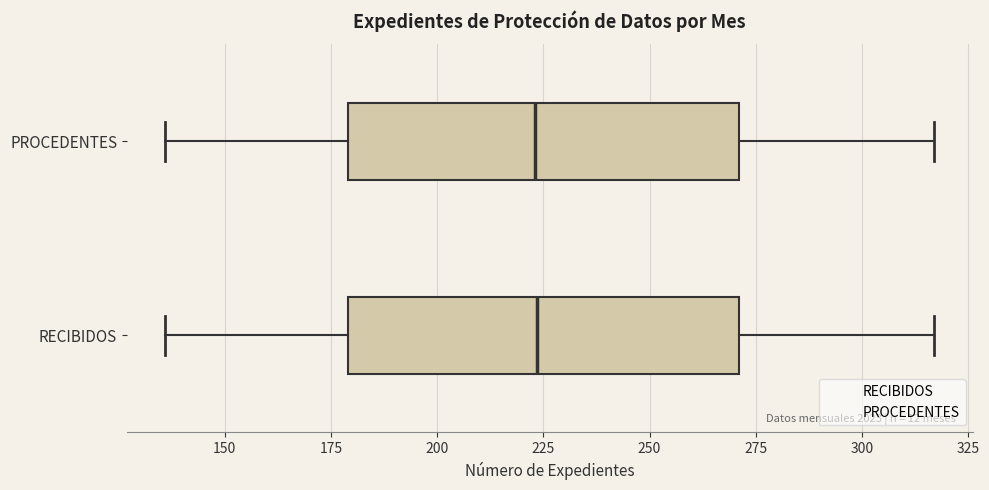

Reading bottom to top, transcribe this box plot: for each box, give where its median line is, the range the box spans, and where its two whiskers end, as read against the x-axis. The values are not printed on the chart, so give them approximately, as read against the axis.

RECIBIDOS: median 225, box 180 to 270, whiskers 135 to 315
PROCEDENTES: median 225, box 180 to 270, whiskers 135 to 315